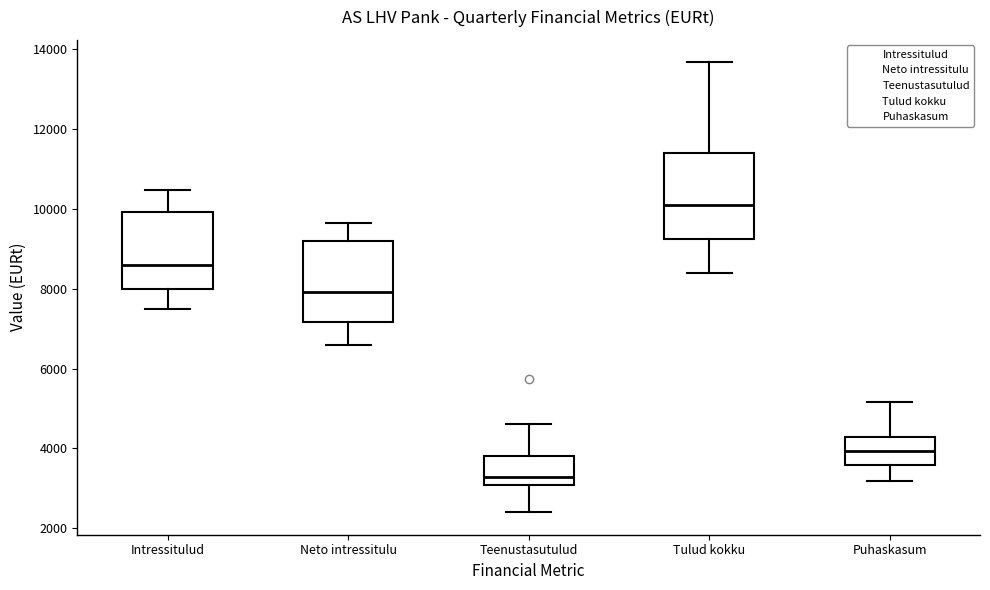

Where is the lower edge of the box for Intressitulud on the y-axis? The values are not printed on the chart, so give them approximately, as read against the axis.

8000